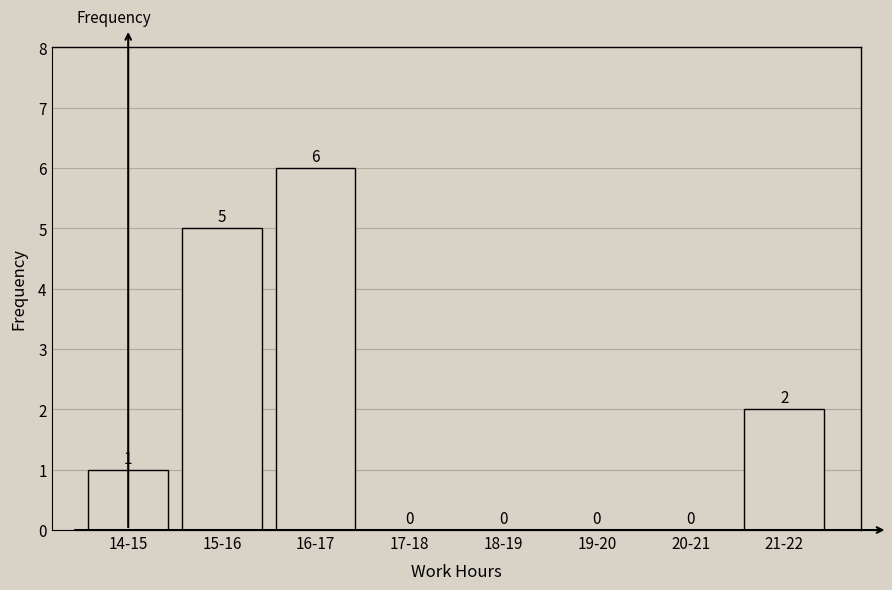

Reading left to right, list all the values displayed in this chart.

14-15=1	15-16=5	16-17=6	17-18=0	18-19=0	19-20=0	20-21=0	21-22=2